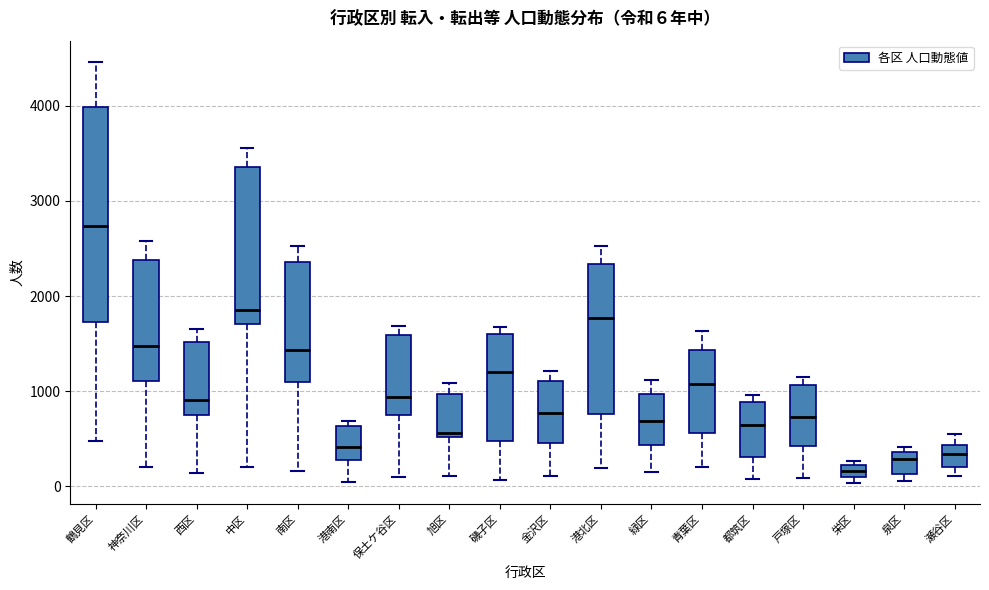

Which box is the tallest, from its lower edge to its upper edge?

鶴見区